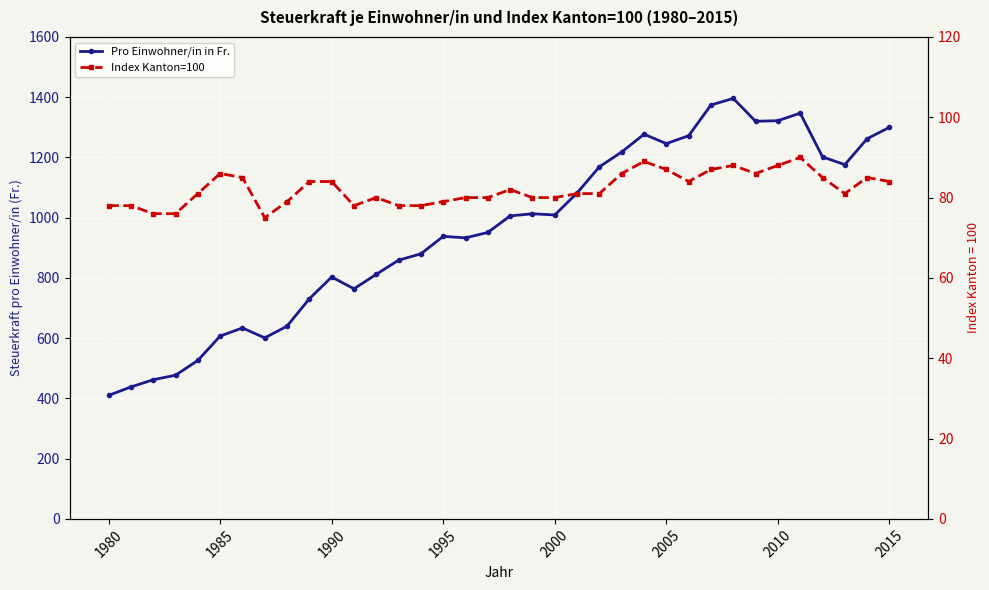

What is the lowest value of the Pro Einwohner/in in Fr. series?

410